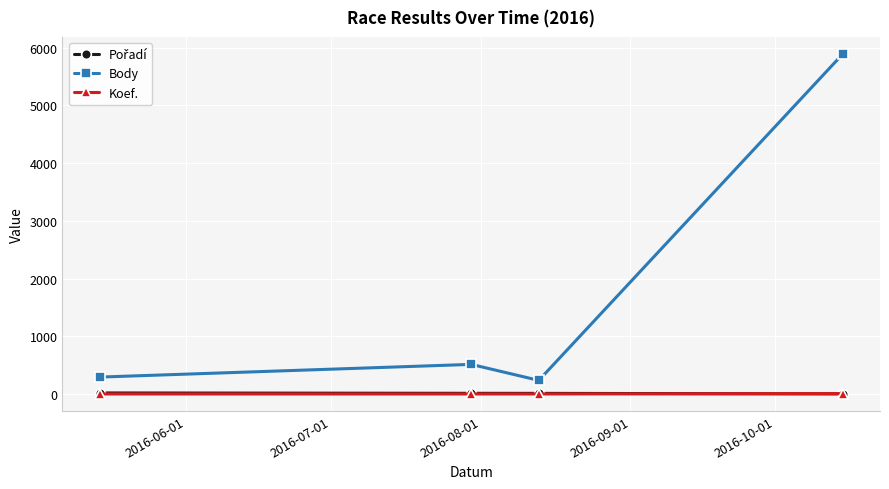

In Body, how many points are higher than both neighbors (excluding endpoints)?

1